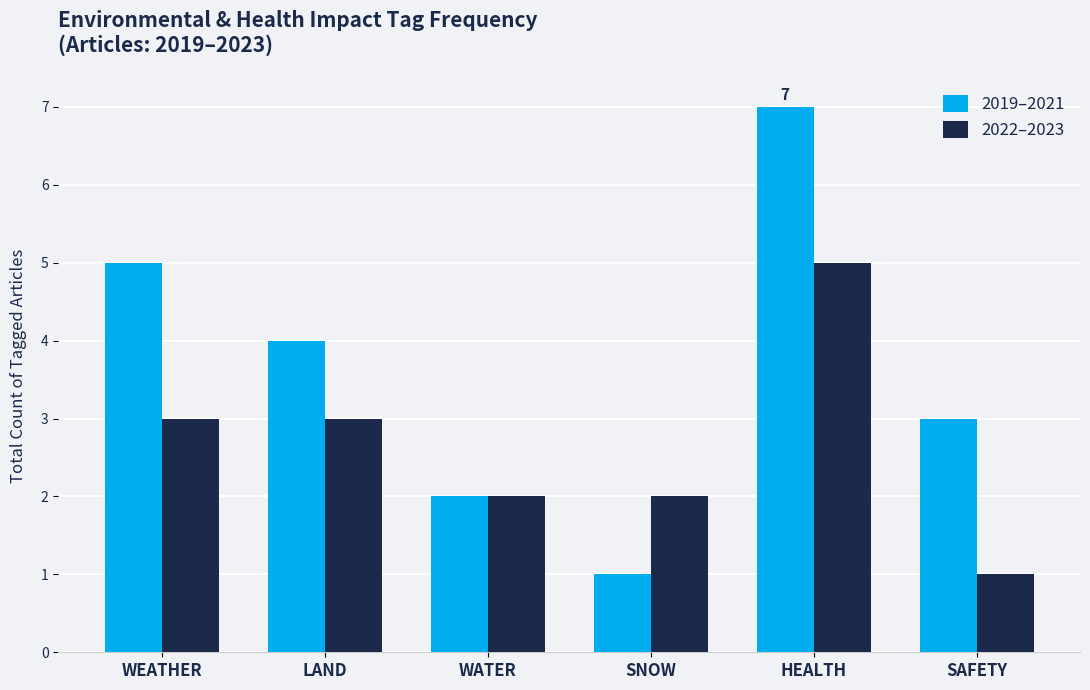

At LAND, list the series in order from largest to smallest.

2019–2021, 2022–2023